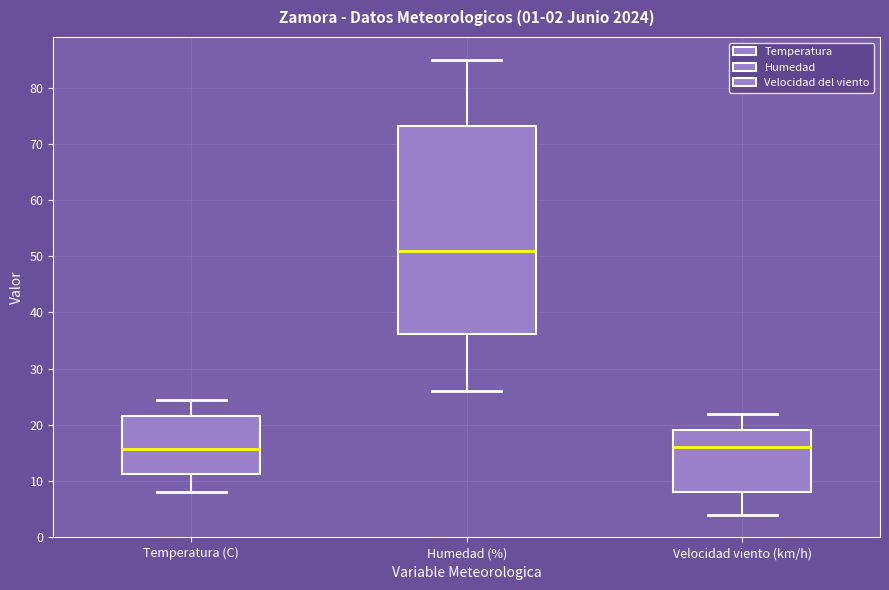

Which box is the tallest, from its lower edge to its upper edge?

Humedad (%)